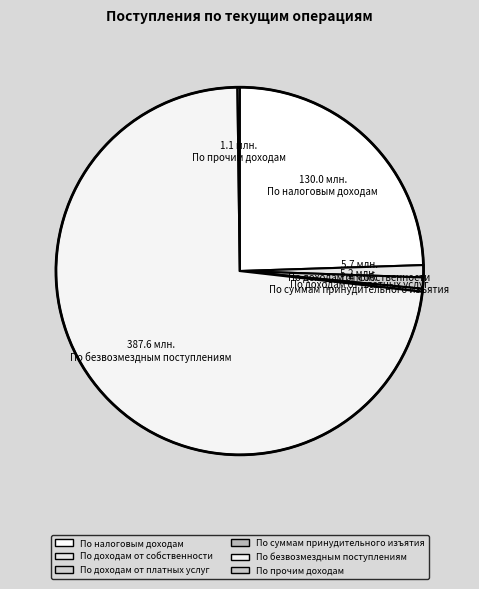

Which category has the biggest portion of the pie?

387.6 млн. По безвозмездным поступлениям